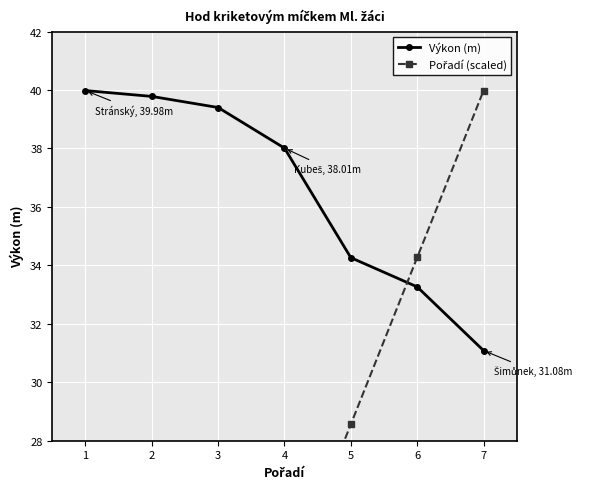

True or false: Výkon (m) has more than 1 interior local peaks.

False